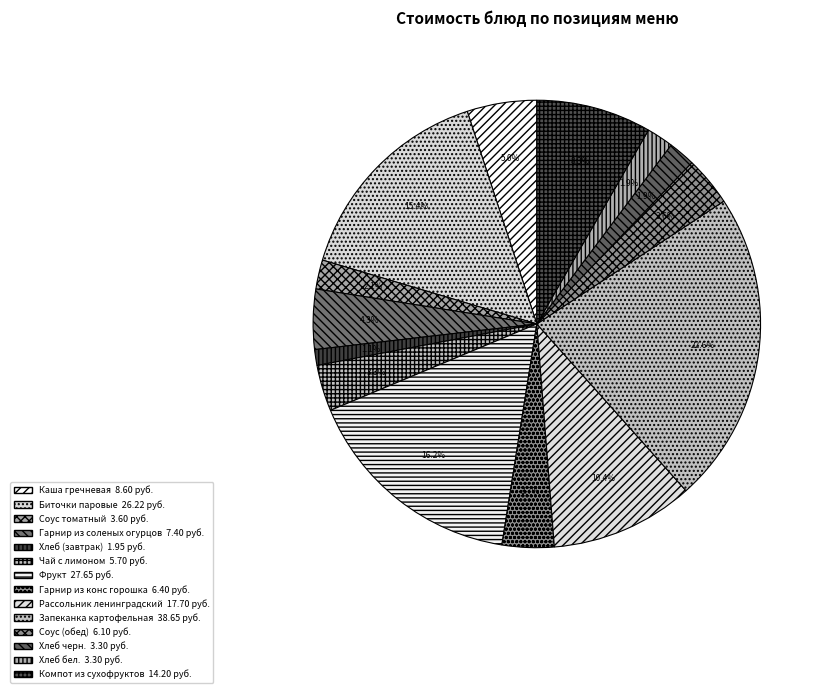

Combined, do Рассольник ленинградский and Соус (обед) account for over 50%?

No